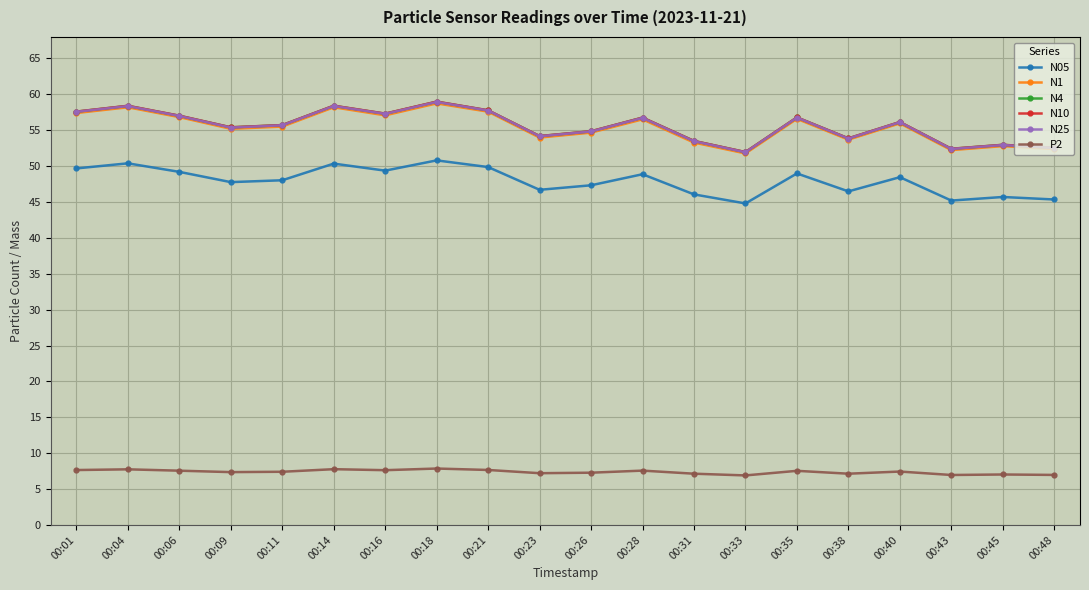

How many data points does each series have?

20